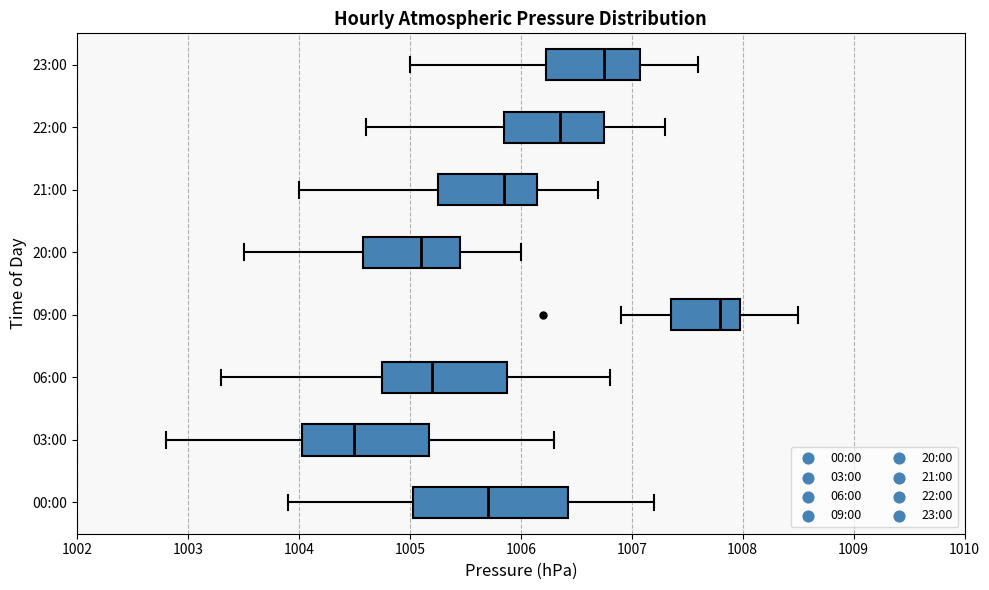

Where does the right whisker of the box for 22:00 end on the x-axis? The values are not printed on the chart, so give them approximately, as read against the axis.

1007.3